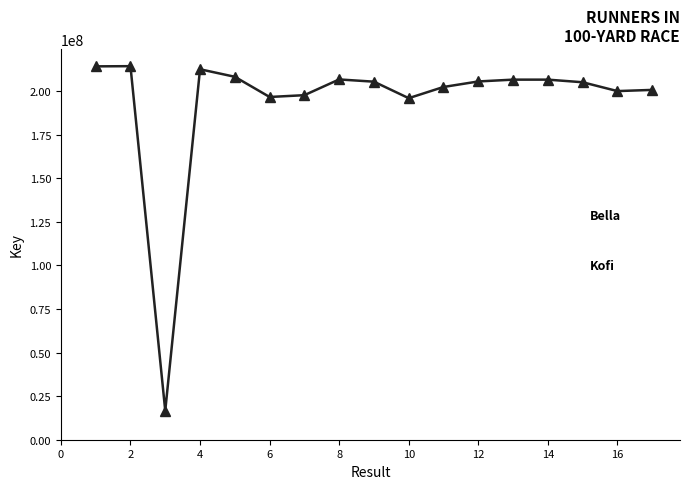

What is the maximum value shown in the chart?

214224416